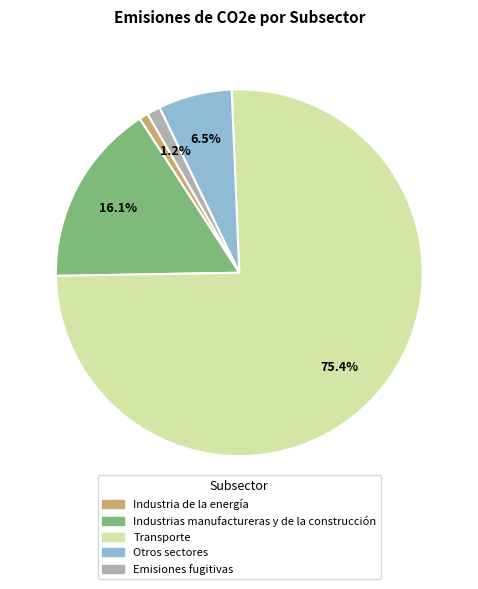

True or false: Industria de la energía accounts for 1% of the total.

True